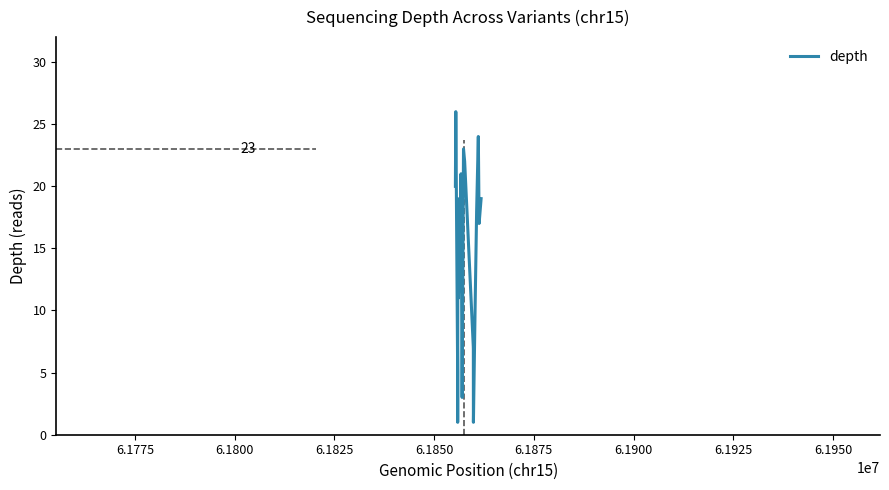

What is the difference between the maximum and minimum values?

25